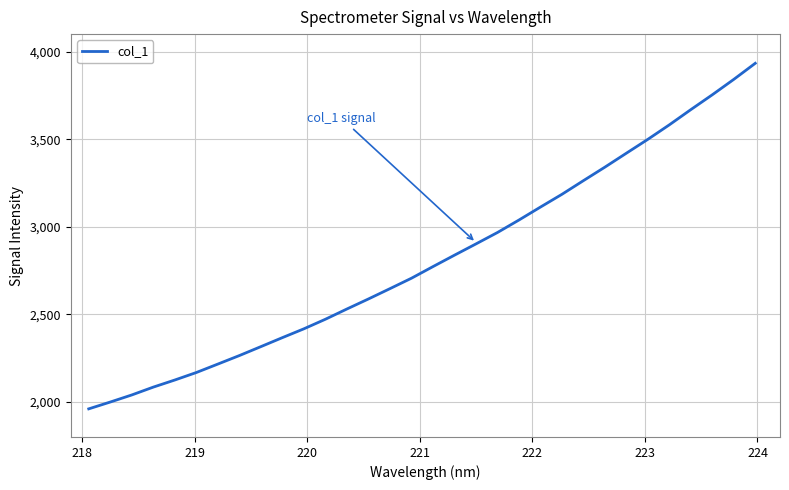

What is the maximum value shown in the chart?

3933.4